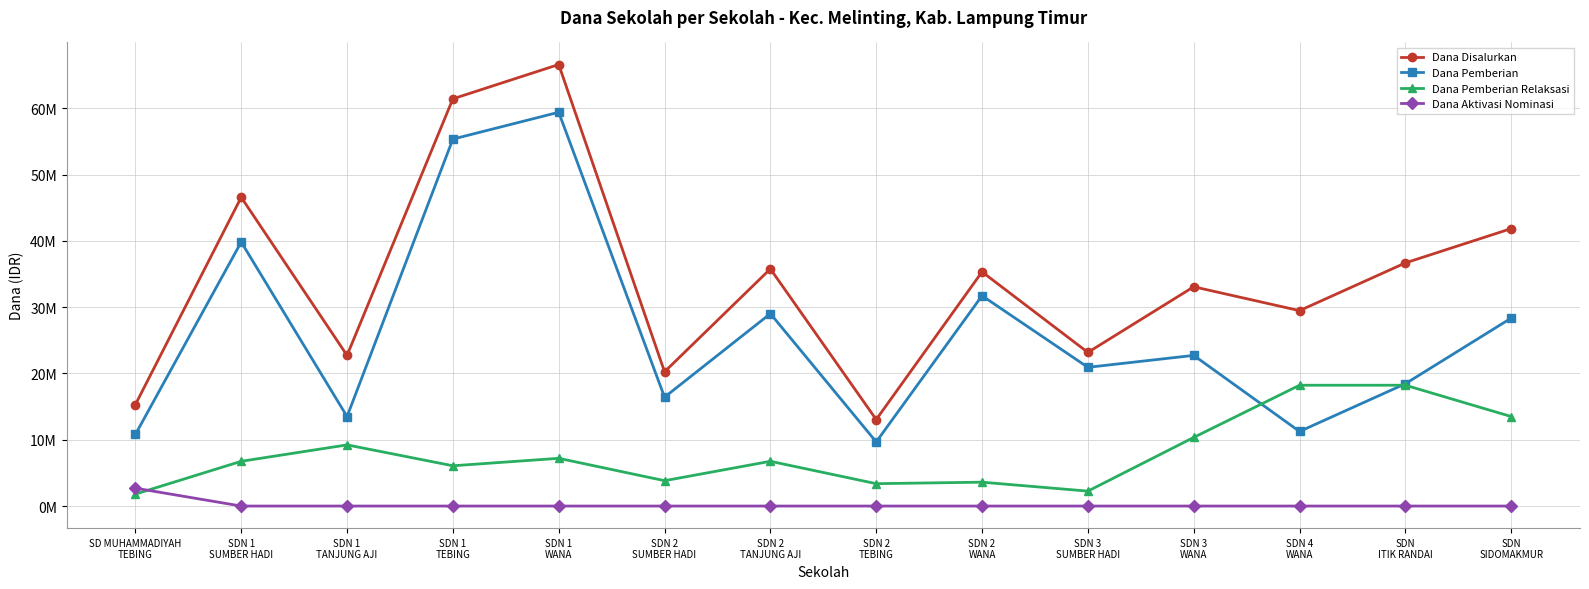

How many interior local valleys does the Dana Pemberian series have?

5